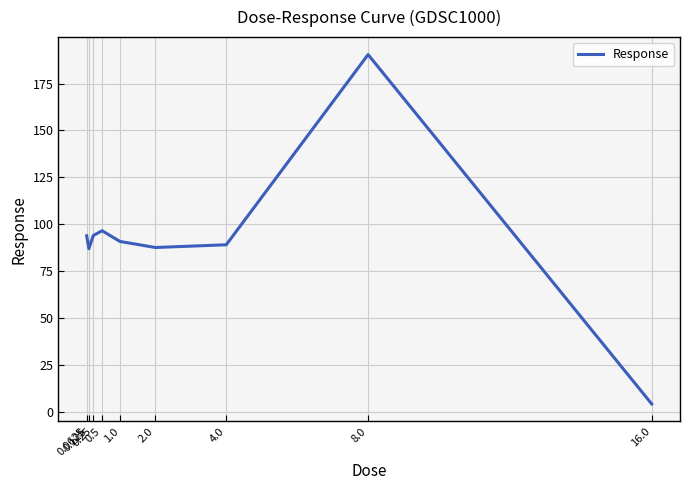

What is the change in value from 0.0625 to 2.0?

-6.2